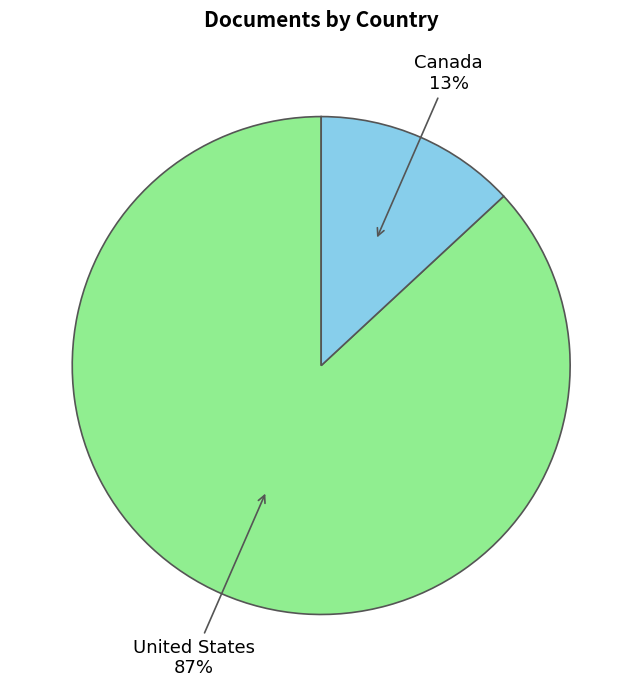

Is there a majority slice in this chart?

Yes